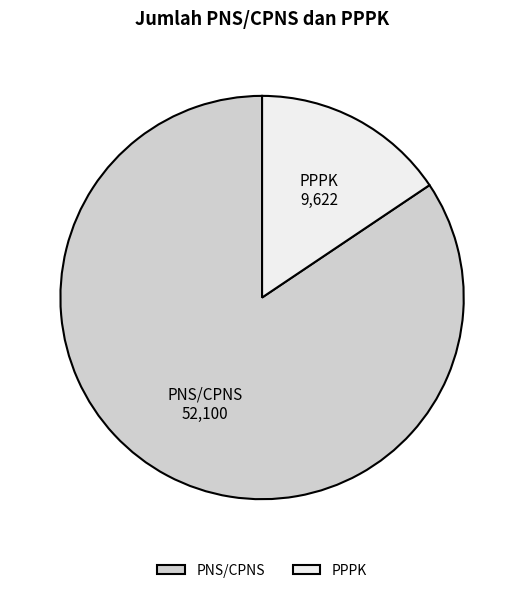

Rank the categories by value from highest to lowest.

PNS/CPNS, PPPK